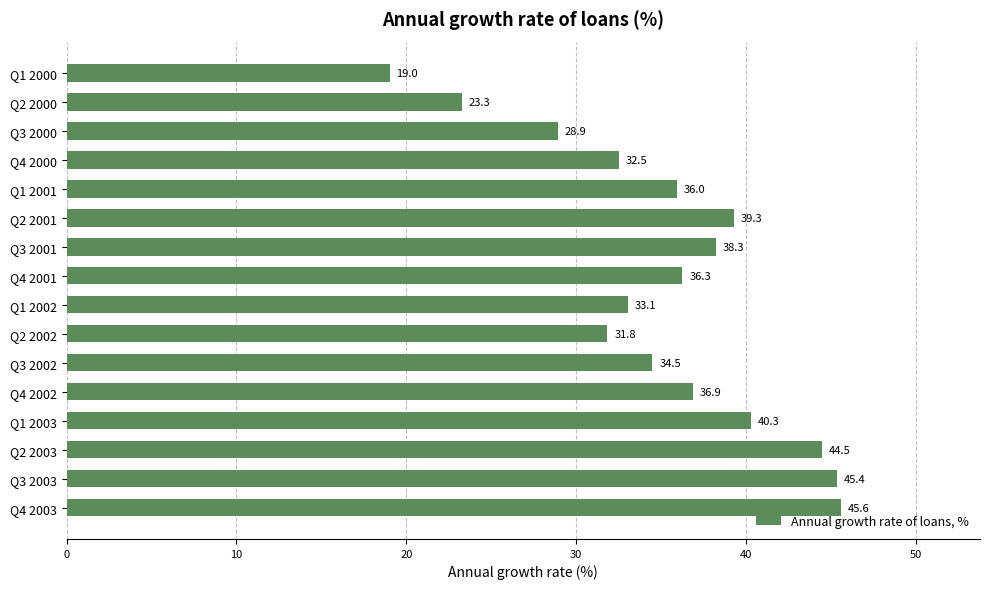

Which has a higher value, Q2 2003 or Q1 2000?

Q2 2003